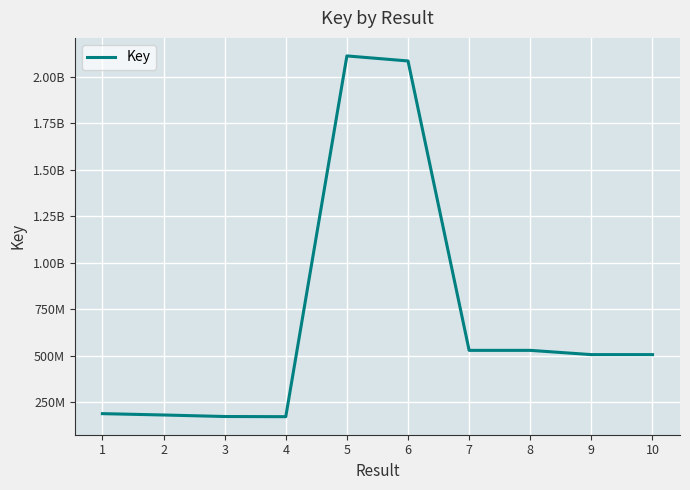

At which label is the value closest to 1141473824?

7